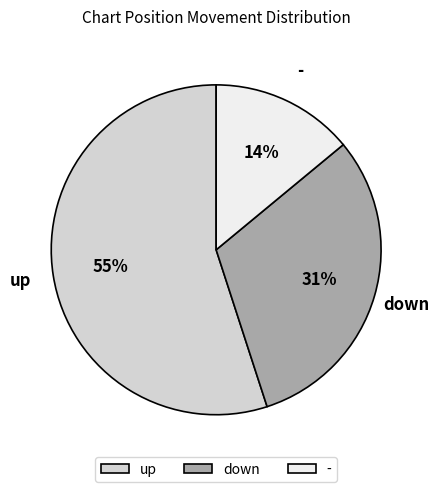

Combined, do down and - account for over 50%?

No